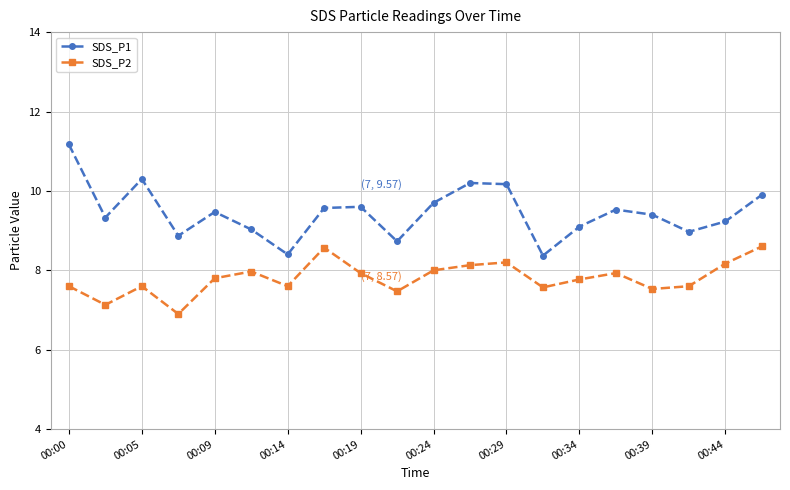

What is the difference between the maximum and minimum values in the SDS_P2 series?

1.7